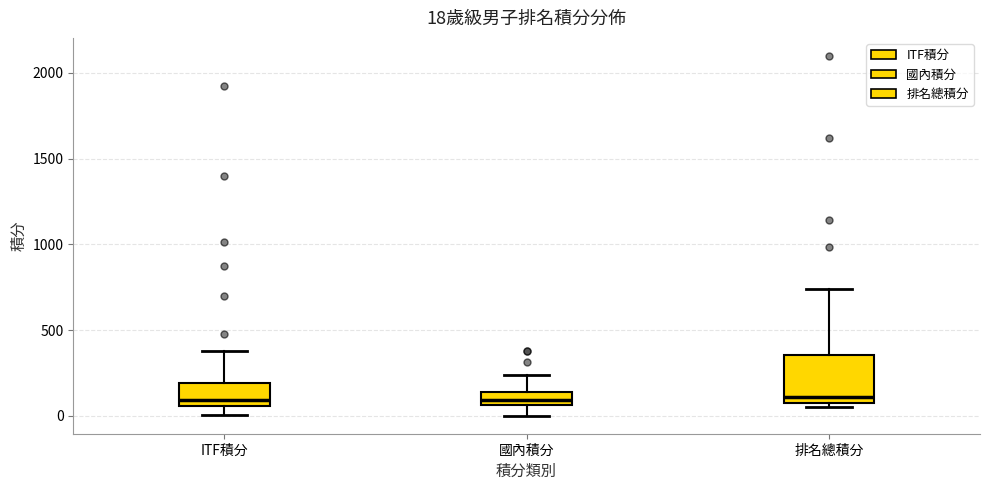

Comparing the boxes themselves (not the whiskers), which one is the tallest?

排名總積分